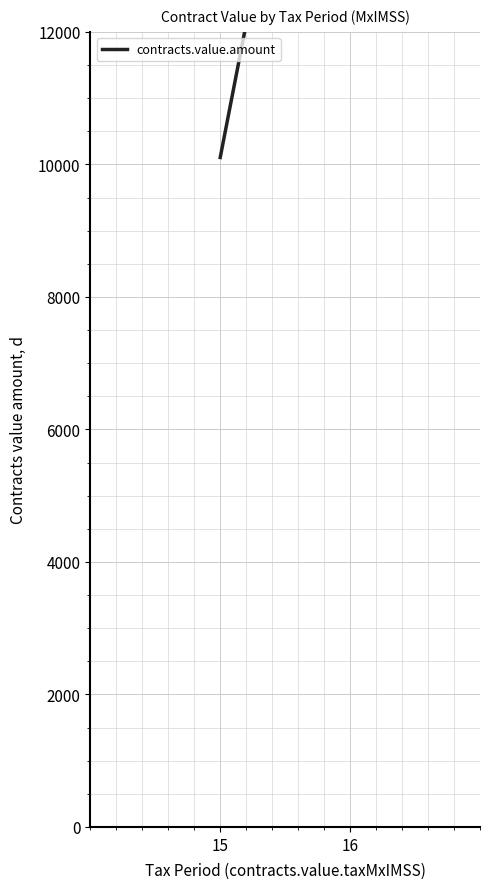

At which label does the data first exceed 20191?

16